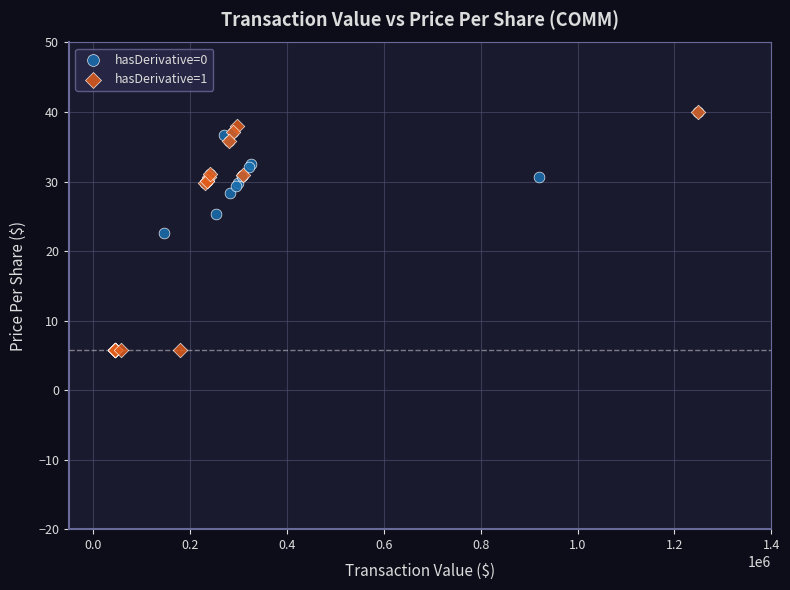

What are all the series names shown in the legend?

hasDerivative=0, hasDerivative=1